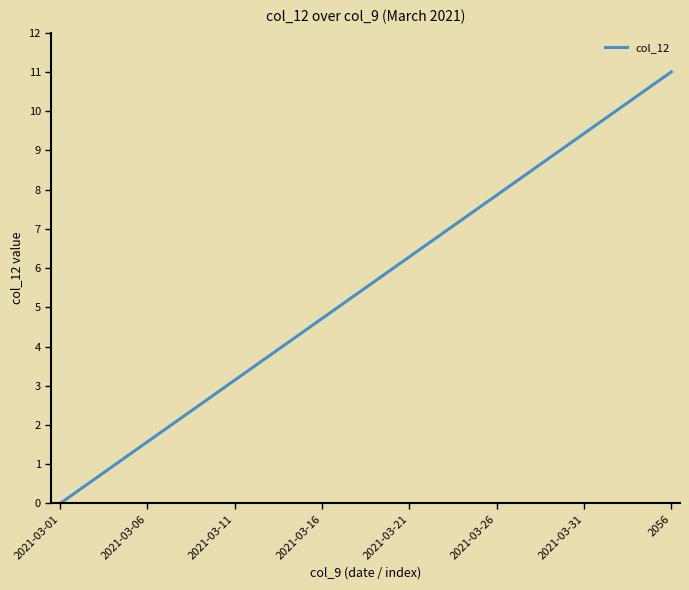

What is the greatest value displayed?

11.0